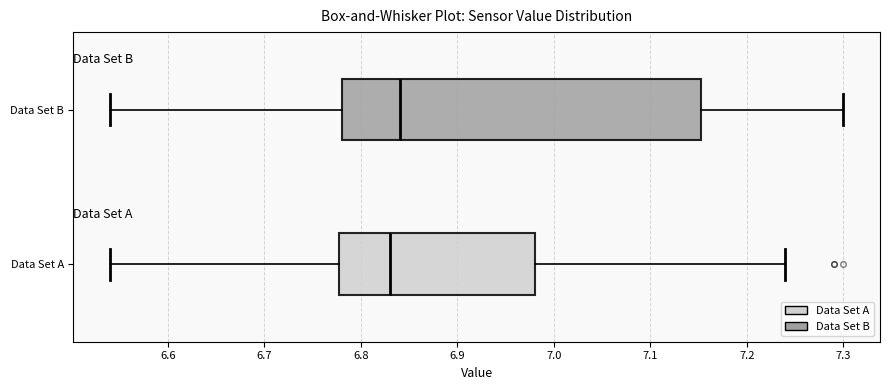

Reading bottom to top, transcribe this box plot: for each box, give where its median line is, the range the box spans, and where its two whiskers end, as read against the x-axis. The values are not printed on the chart, so give them approximately, as read against the axis.

Data Set A: median 6.83, box 6.78 to 6.98, whiskers 6.54 to 7.24
Data Set B: median 6.84, box 6.78 to 7.15, whiskers 6.54 to 7.30